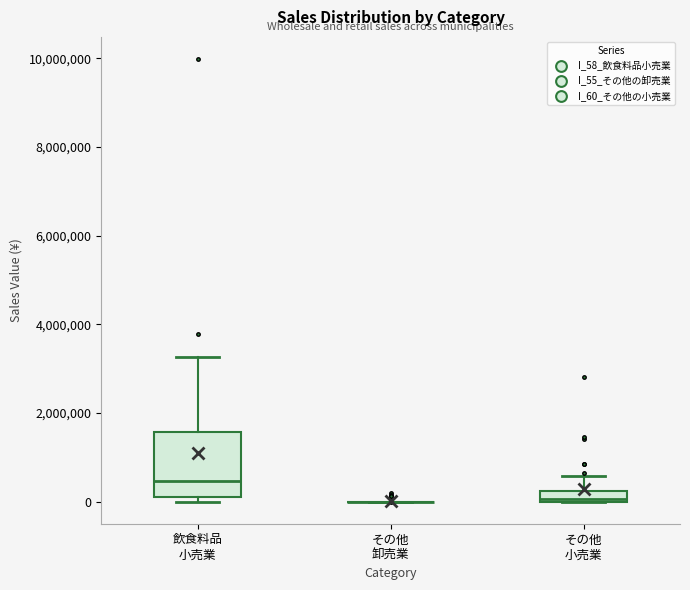

Which box is the tallest, from its lower edge to its upper edge?

飲食料品 小売業